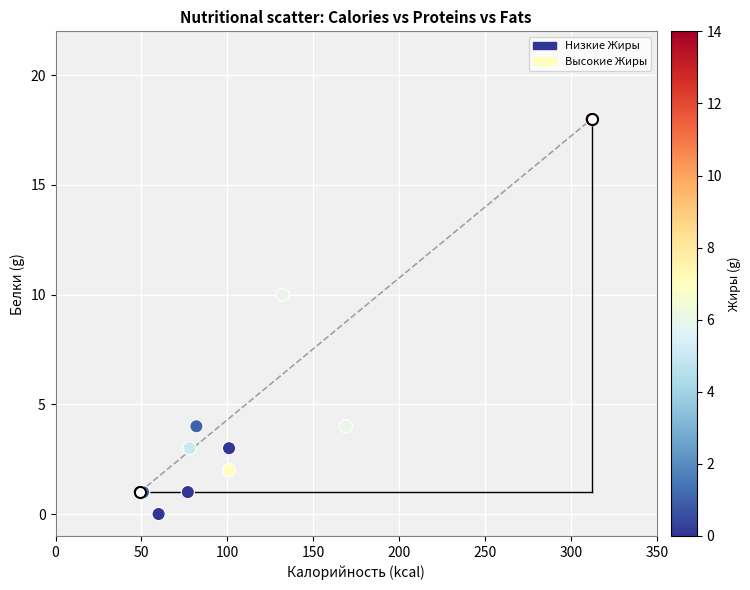

What Y value in the scatter plot is closest to 9?

10